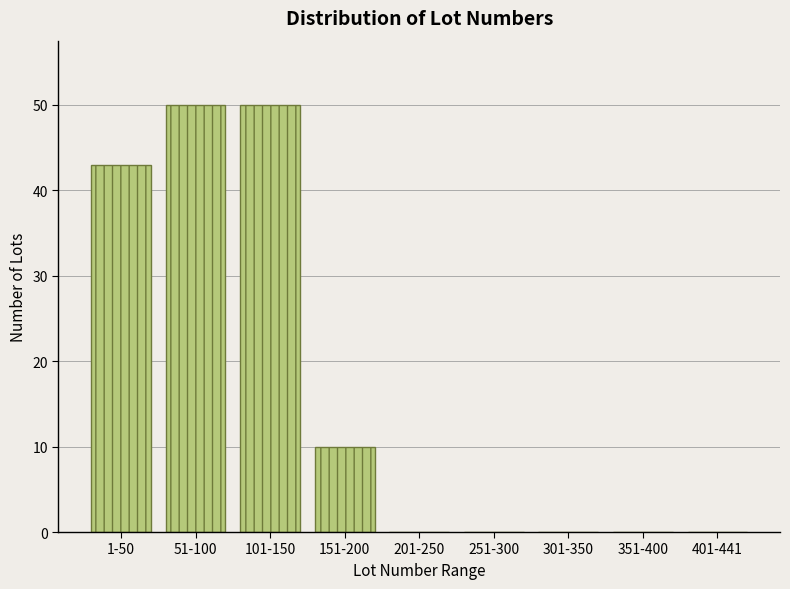

Reading left to right, transcribe all the data shown in this chart.

1-50=43	51-100=50	101-150=50	151-200=10	201-250=0	251-300=0	301-350=0	351-400=0	401-441=0